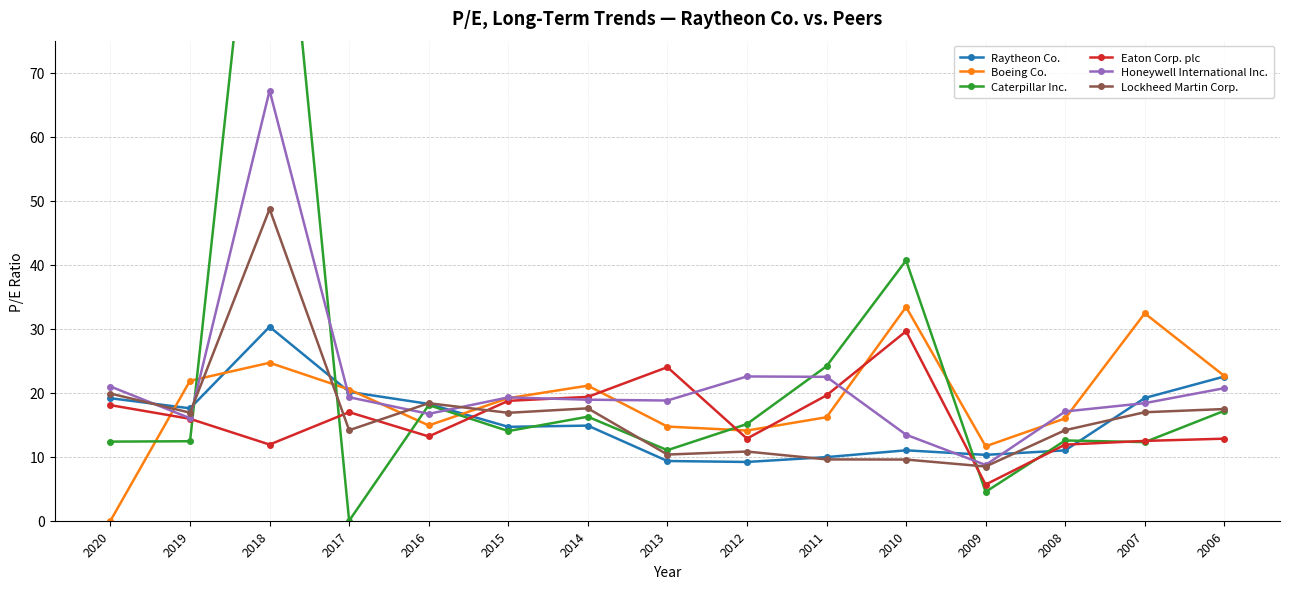

How many times do Honeywell International Inc. and Raytheon Co. cross each other?

7